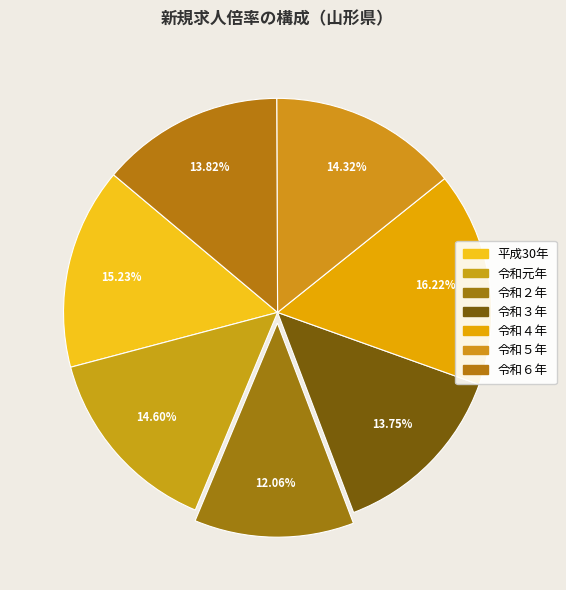

Approximately how many times larger is the value at 令和３年 compared to 令和２年?

1.1